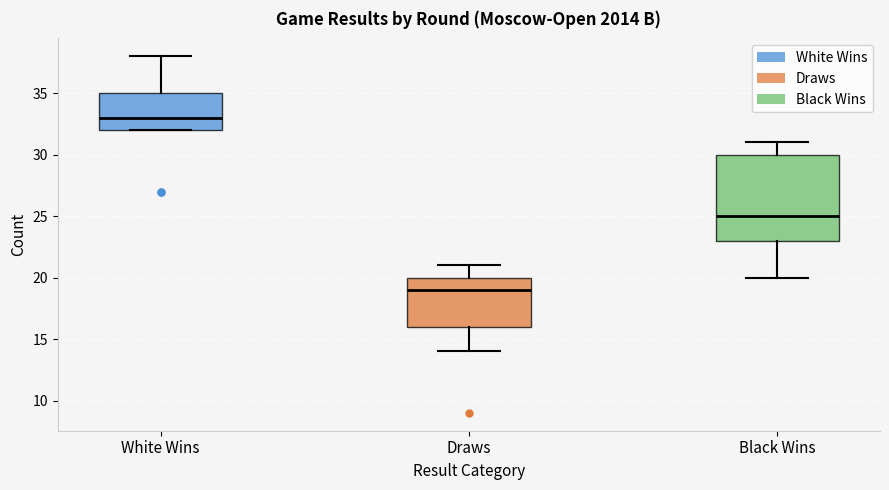

Comparing the boxes themselves (not the whiskers), which one is the tallest?

Black Wins